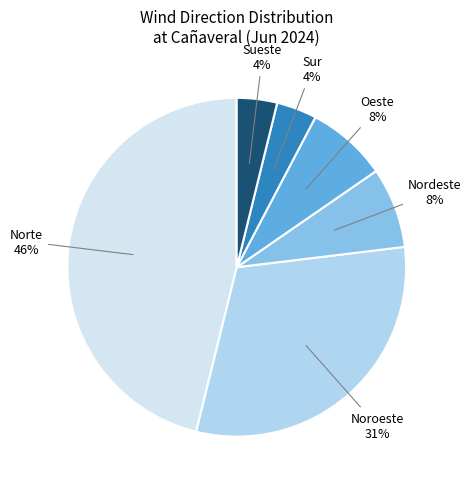

How many segments does this pie chart have?

6